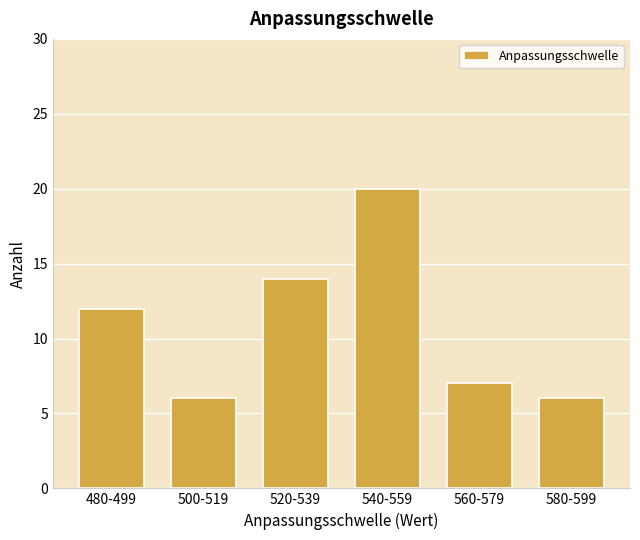

Reading left to right, transcribe all the data shown in this chart.

12	6	14	20	7	6